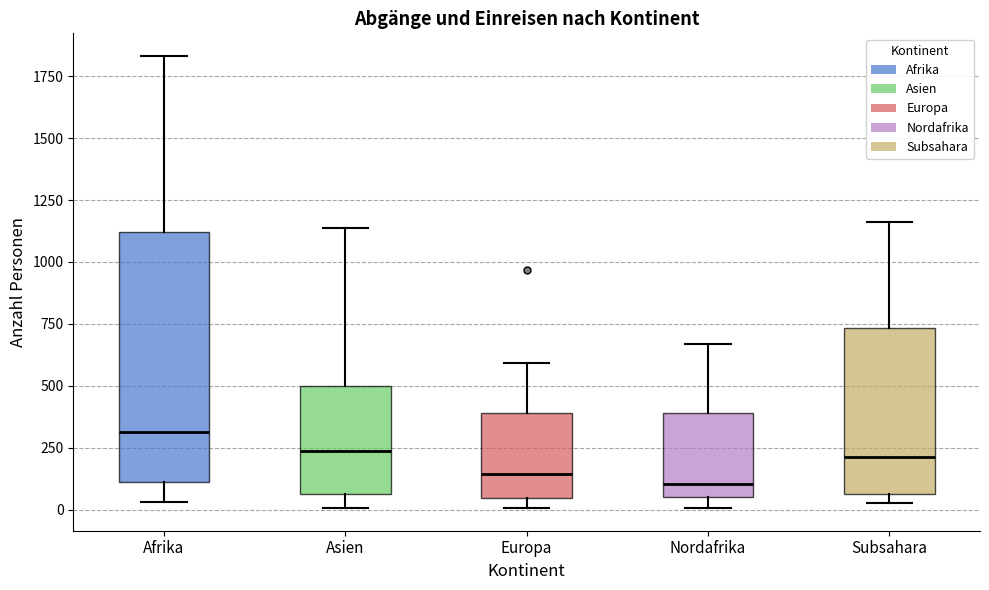

Reading left to right, read every box against the y-axis: the position of its median line, the range the box covers, and the ends of its whiskers. The values are not printed on the chart, so give them approximately, as read against the axis.

Afrika: median 300, box 100 to 1100, whiskers 50 to 1850
Asien: median 250, box 50 to 500, whiskers 0 to 1150
Europa: median 150, box 50 to 400, whiskers 0 to 600
Nordafrika: median 100, box 50 to 400, whiskers 0 to 650
Subsahara: median 200, box 50 to 750, whiskers 50 (just below the box's lower edge) to 1150